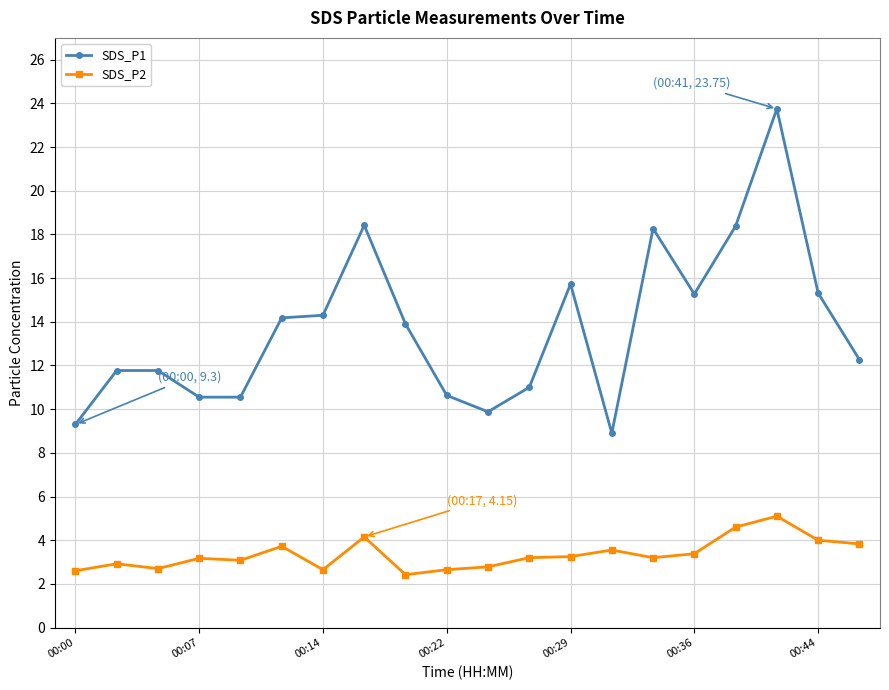

Which series has the largest range (max minus min)?

SDS_P1